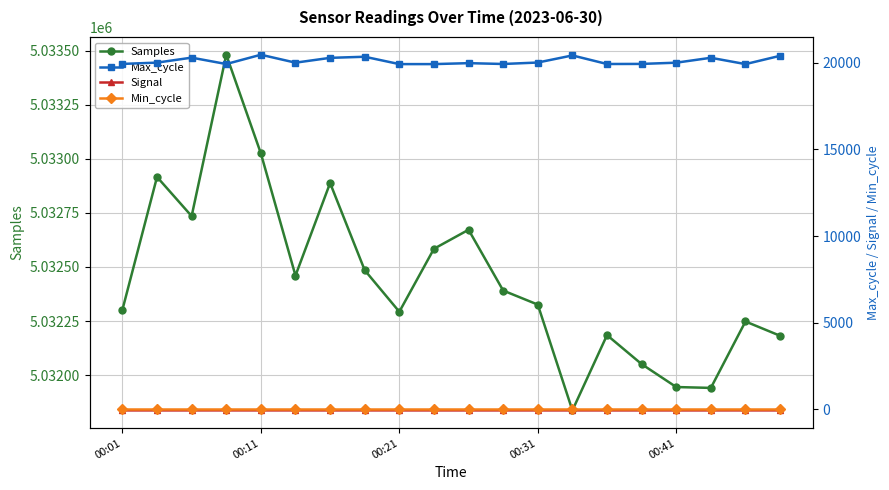

What is the maximum value for Samples?

5033481